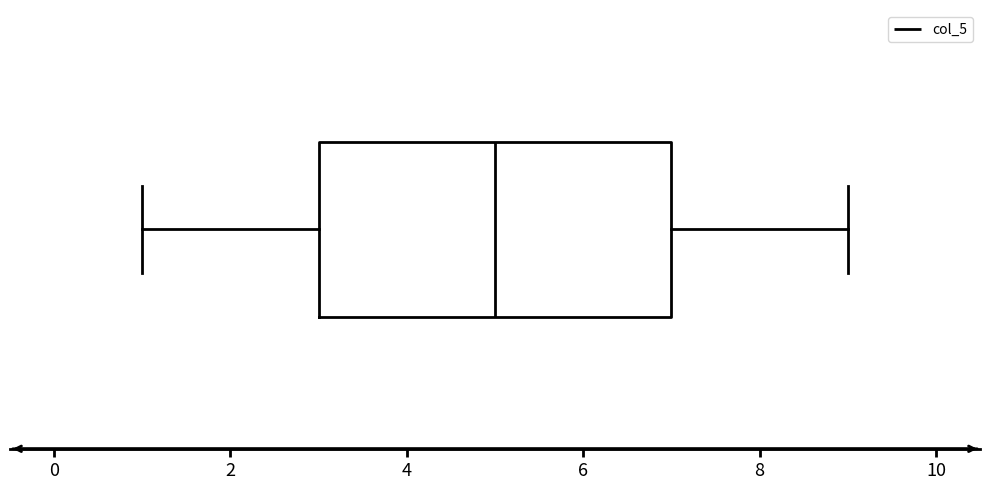

Where does the median line of the box sit on the x-axis? The values are not printed on the chart, so give them approximately, as read against the axis.

5